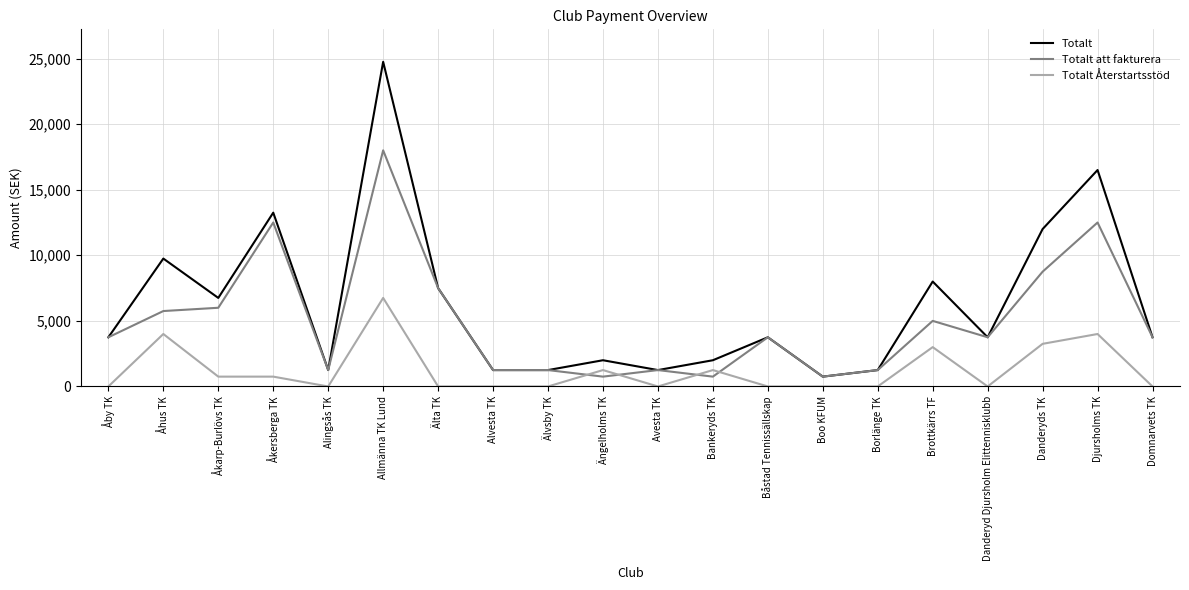

How many intersections are there between Totalt Återstartsstöd and Totalt att fakturera?

4